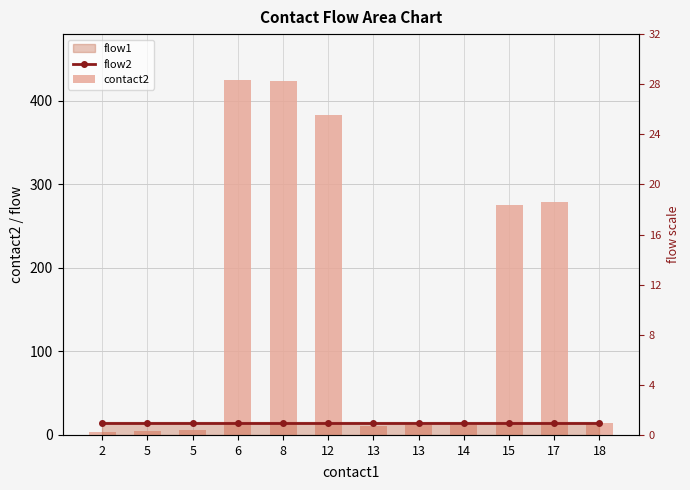

The contact2 series shows 5.5 at 2. True or false?

False